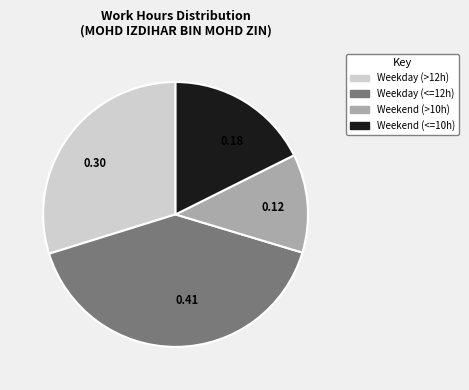

What is the ratio of the value at 0.12 to the value at 0.41?

0.3